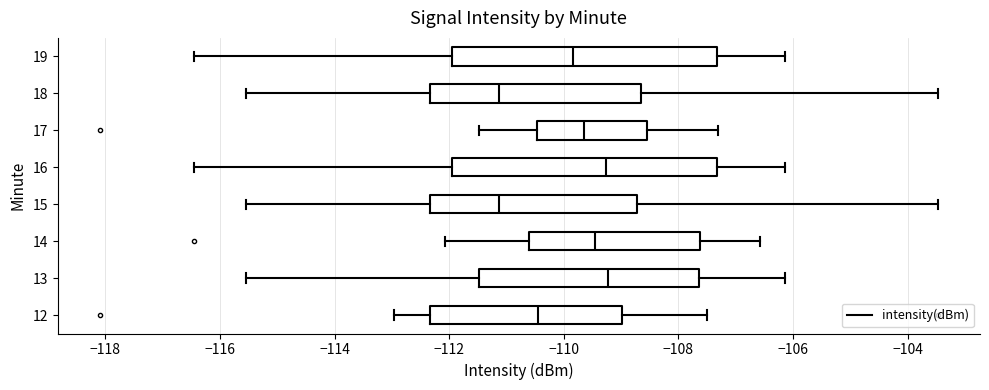

Where does the median line of the box at y = 12 sit on the x-axis? The values are not printed on the chart, so give them approximately, as read against the axis.

-110.4